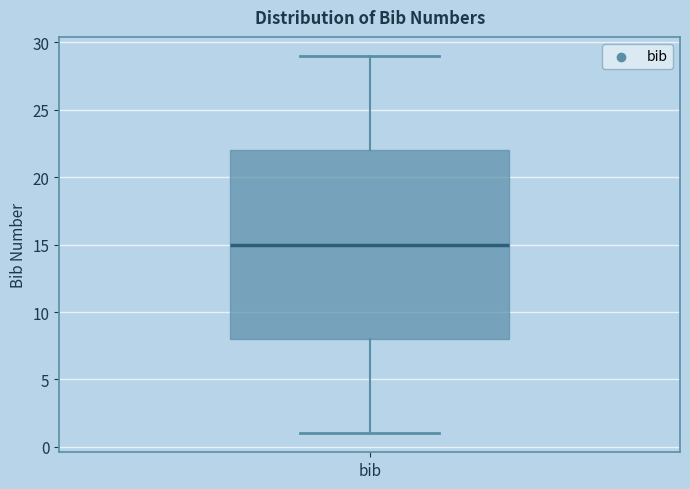

Where does the upper whisker of the box for bib end on the y-axis? The values are not printed on the chart, so give them approximately, as read against the axis.

29